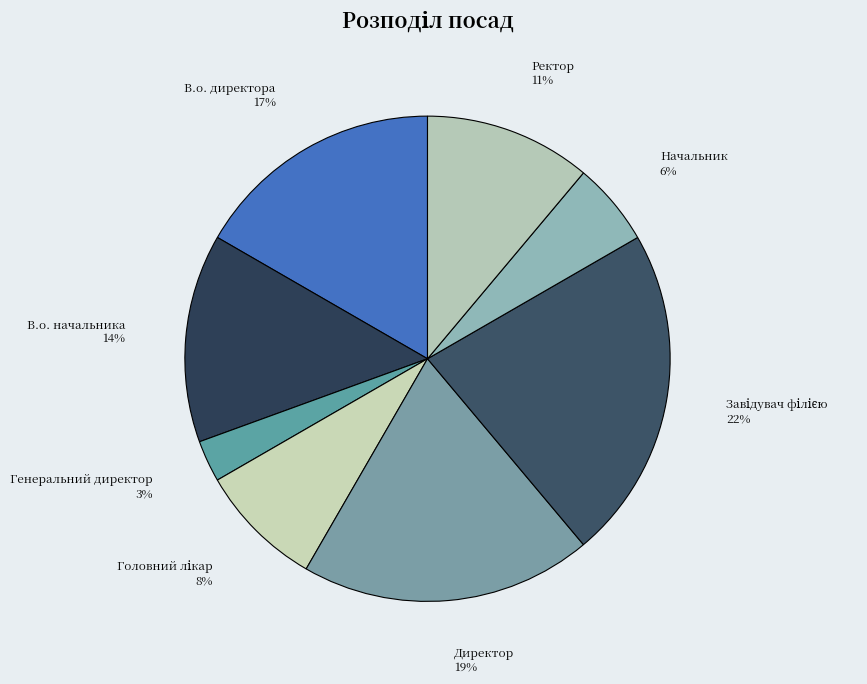

Is there any slice that represents more than half of the pie?

No